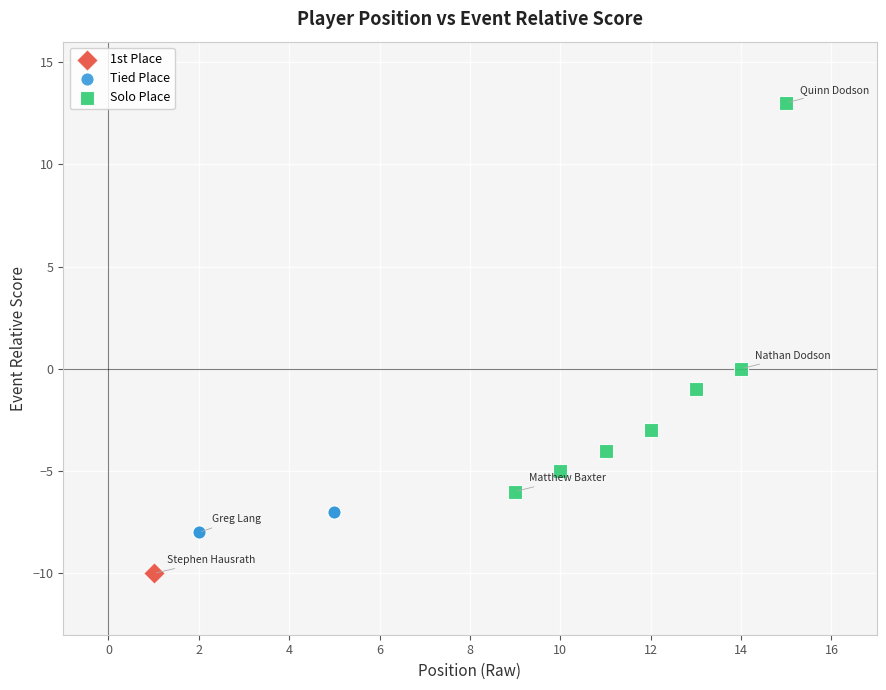

What are all the series names shown in the legend?

1st Place, Tied Place, Solo Place